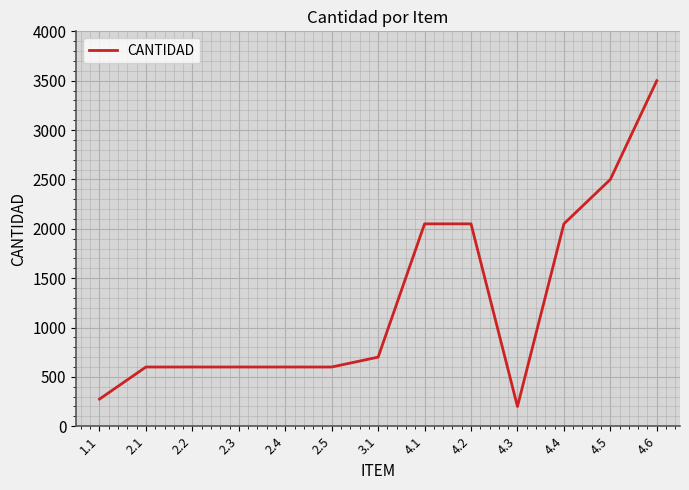

What is the change in value from 4.1 to 4.5?

+450